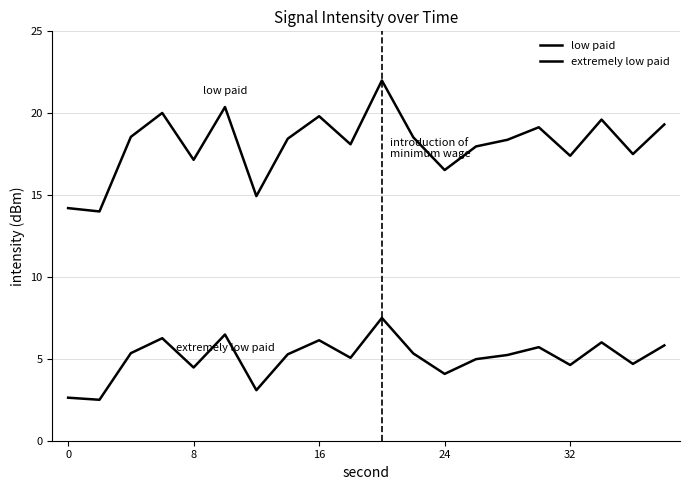

Which series has the widest spread of values?

low paid